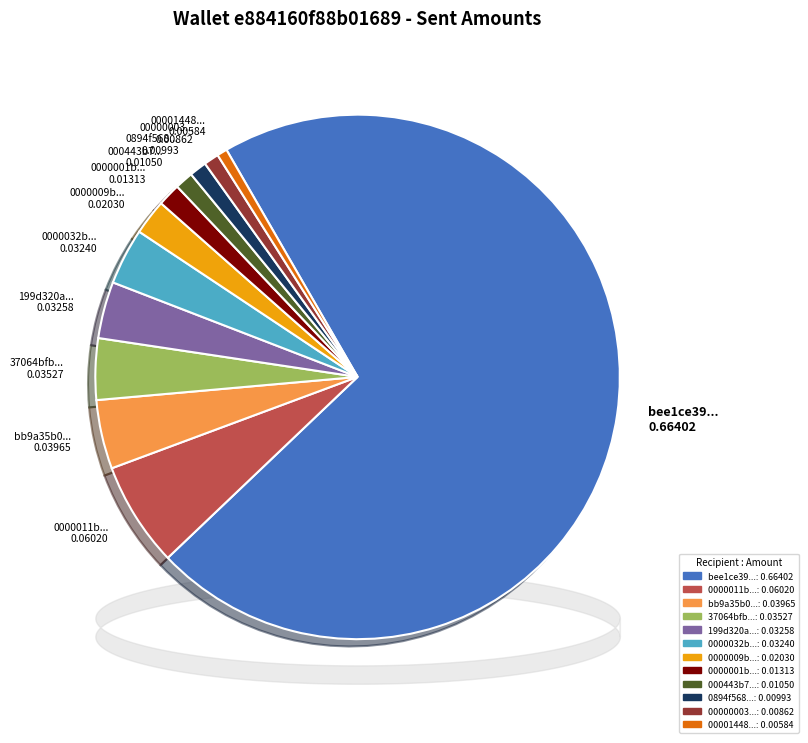

True or false: 00001448... 0.00584 accounts for 13% of the total.

False